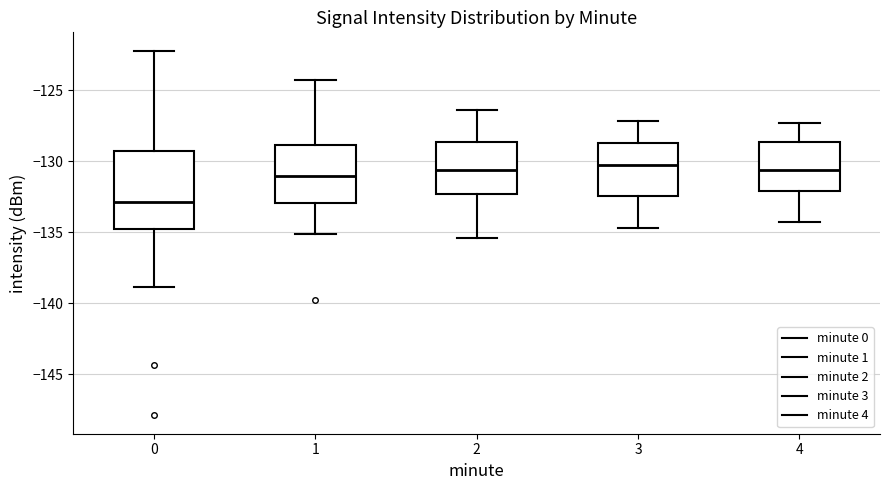

Which box is the tallest, from its lower edge to its upper edge?

0